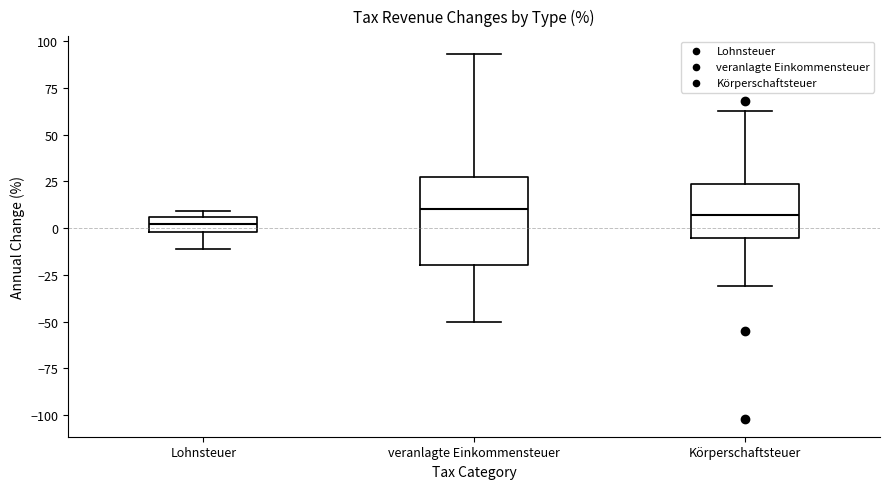

Reading left to right, read every box against the y-axis: the position of its median line, the range the box covers, and the ends of its whiskers. The values are not printed on the chart, so give them approximately, as read against the axis.

Lohnsteuer: median 0 (inside the box), box 0 to 5, whiskers -10 to 10
veranlagte Einkommensteuer: median 10, box -20 to 25, whiskers -50 to 95
Körperschaftsteuer: median 5, box -5 to 25, whiskers -30 to 60